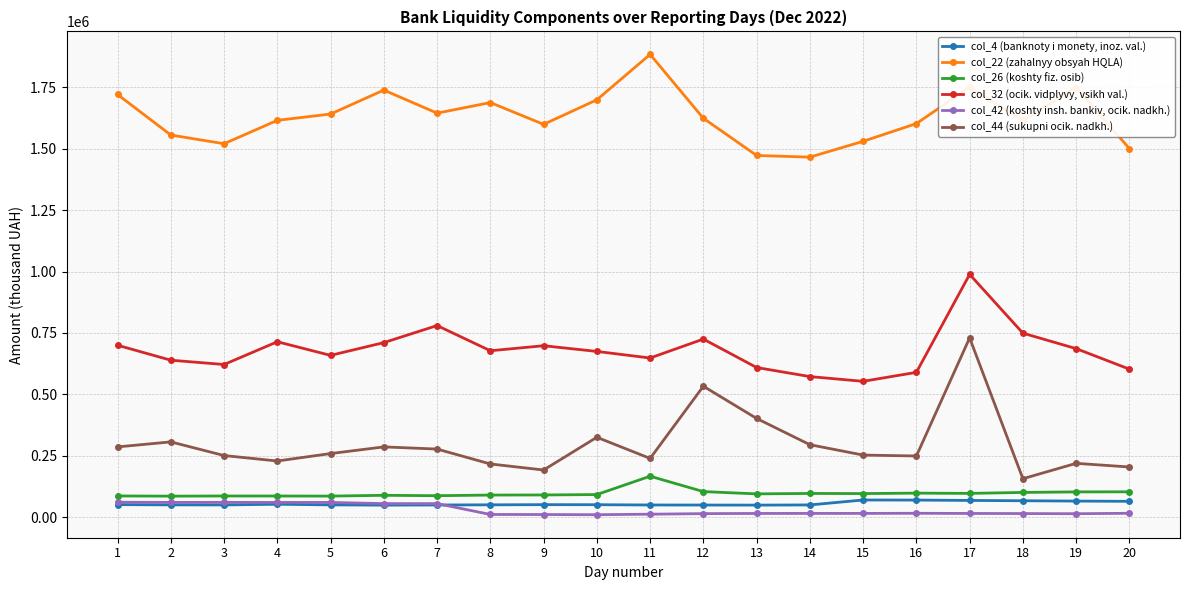

Which series has the widest spread of values?

col_44 (sukupni ocik. nadkh.)